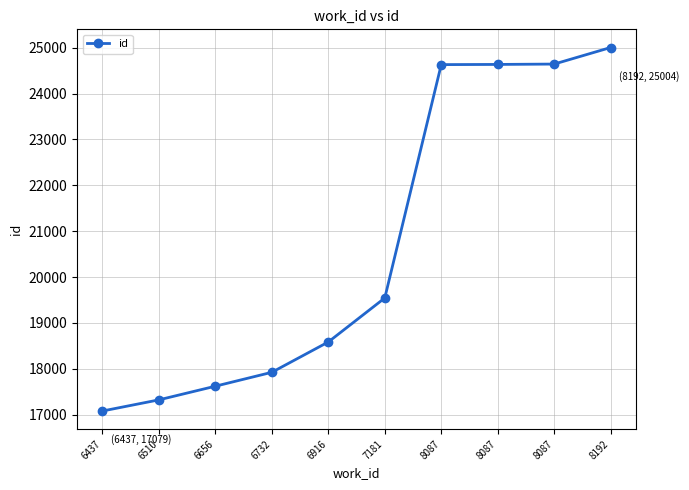

True or false: the data shows 7533 at 8192.

False